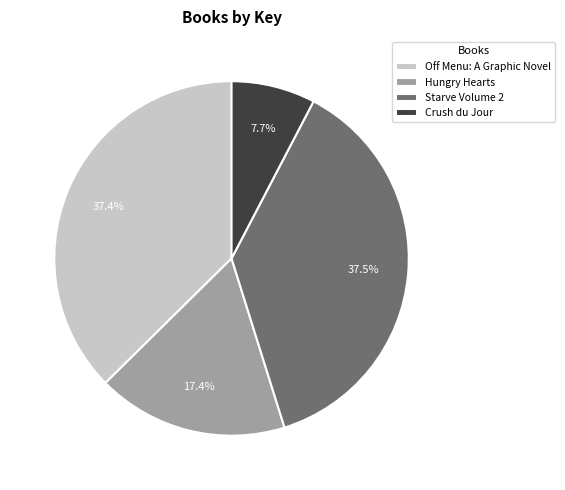

Is Off Menu: A Graphic Novel the majority of the pie?

No